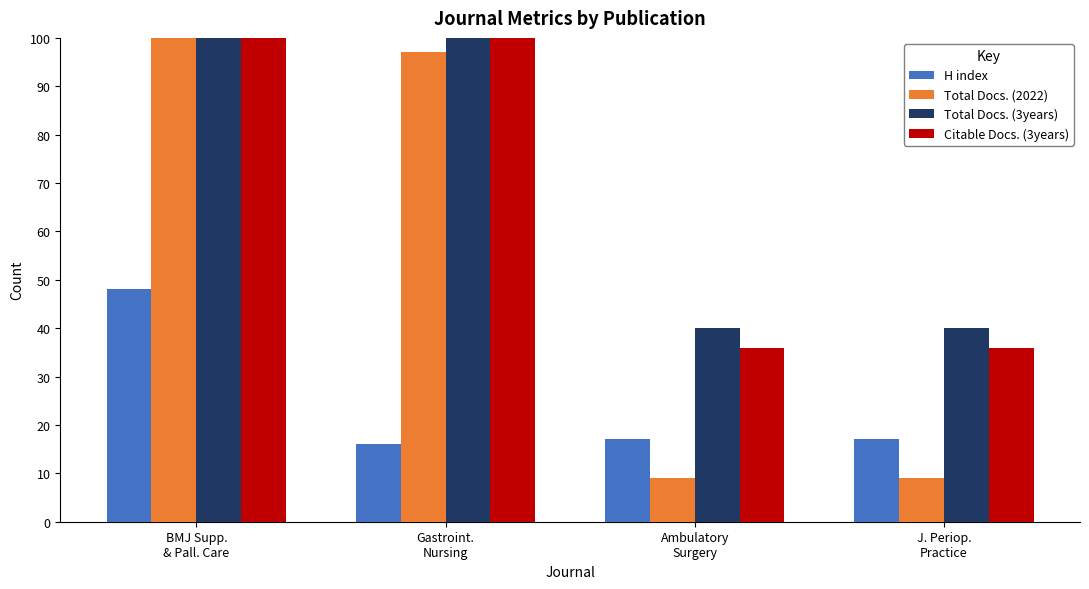

What value does the Total Docs. (2022) series have at J. Periop.
Practice, to the nearest 5?

10